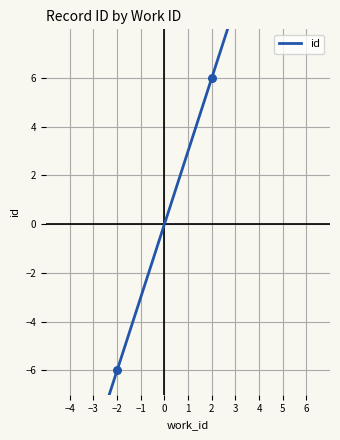

What is the range of Y values (max minus min)?

12